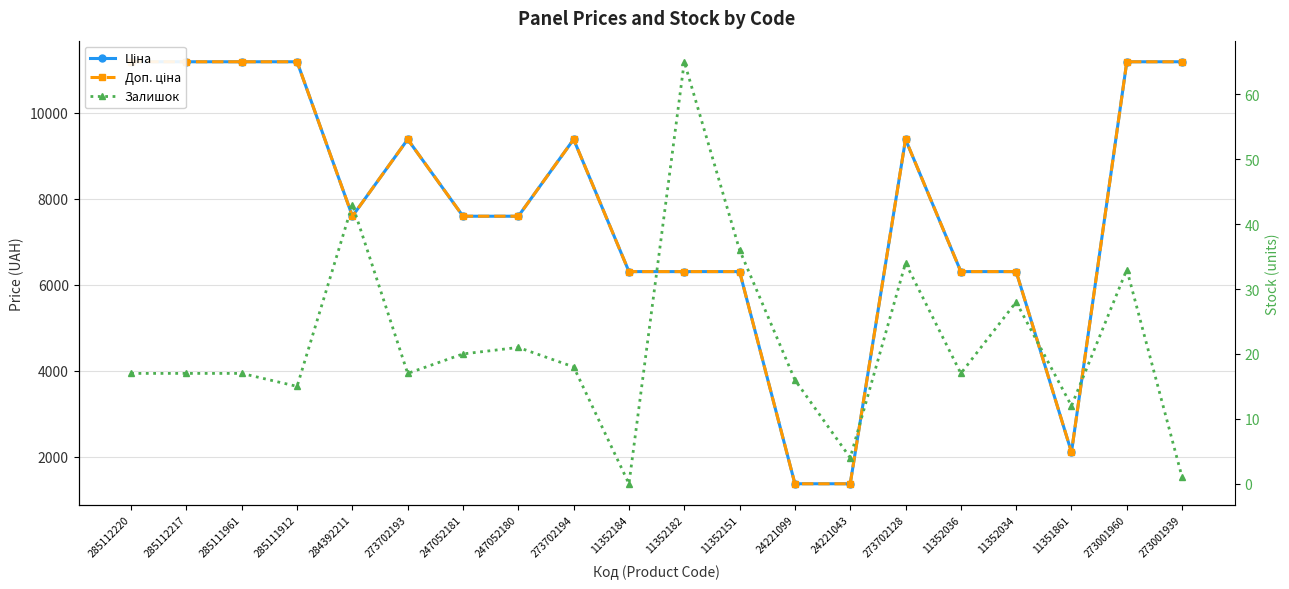

Rank the categories by Доп. ціна value from lowest to highest.

24221099, 24221043, 11351861, 11352184, 11352182, 11352151, 11352036, 11352034, 284392211, 247052181, 247052180, 273702193, 273702194, 273702128, 285112220, 285112217, 285111961, 285111912, 273001960, 273001939